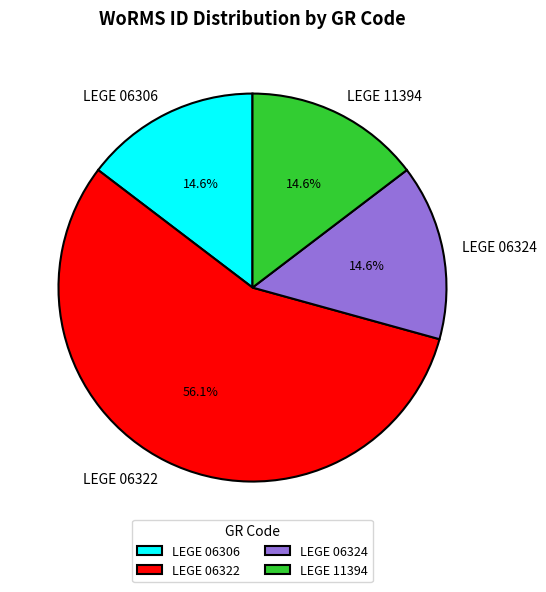

Combined, do LEGE 11394 and LEGE 06306 account for over 50%?

No